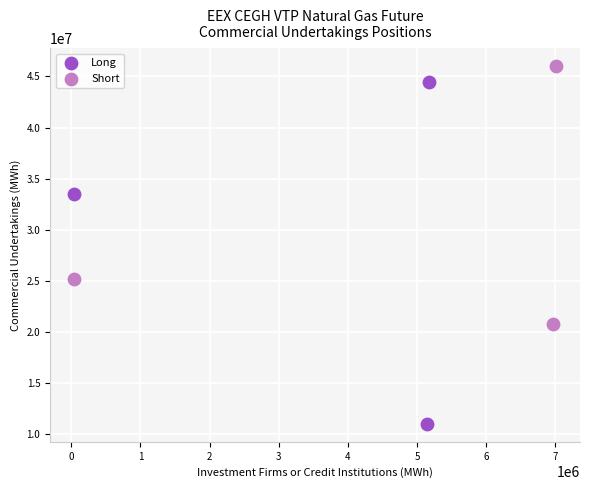

Which series has the widest spread of Y values?

Long